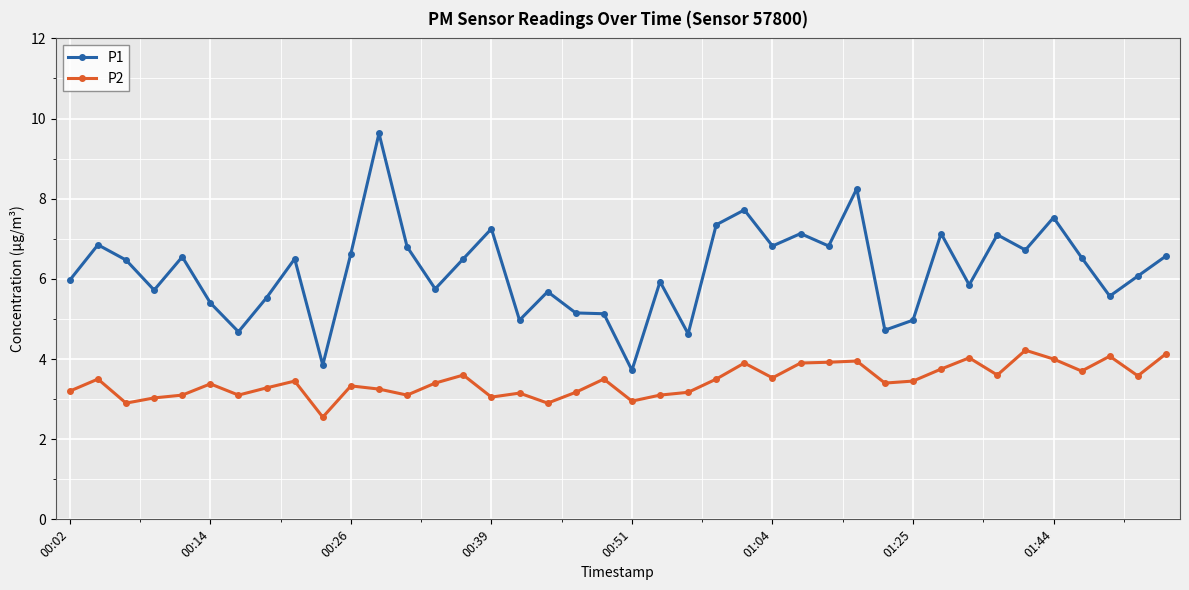

Which series has the largest total across all categories?

P1